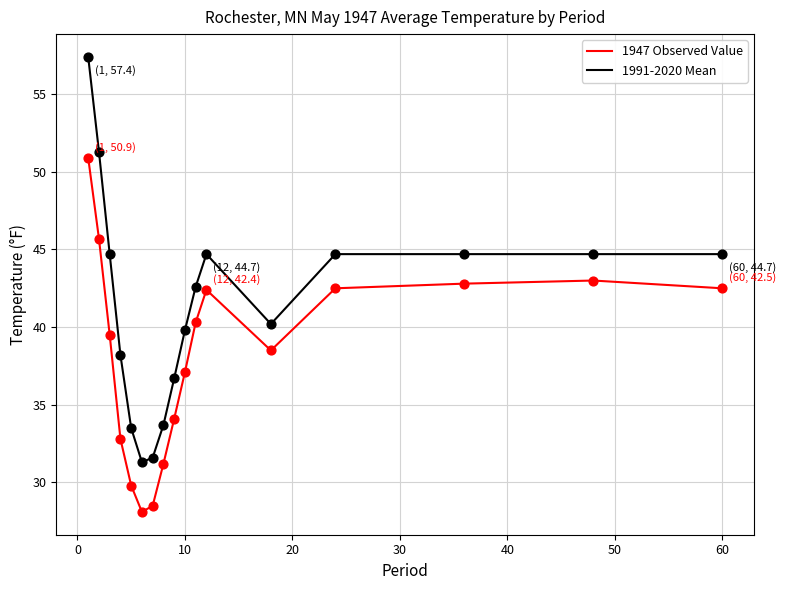

What are all the series names shown in the legend?

1947 Observed Value, 1991-2020 Mean